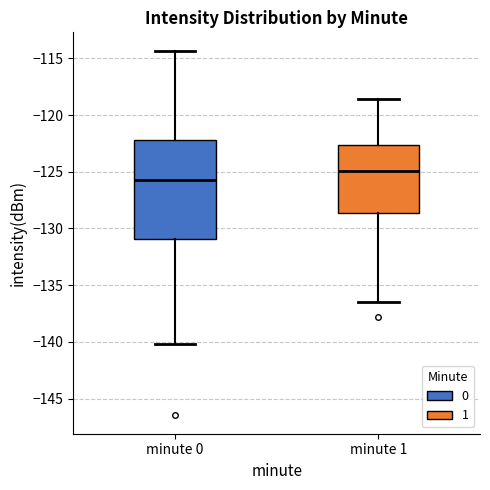

Comparing the boxes themselves (not the whiskers), which one is the tallest?

minute 0